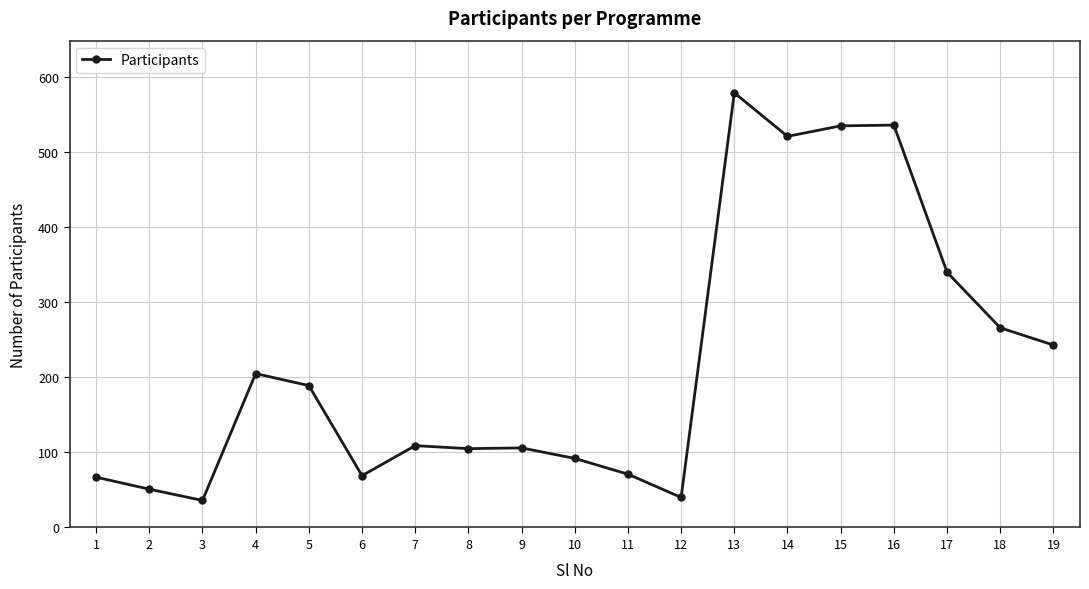

Is it true that the value at 6 is 69?

True